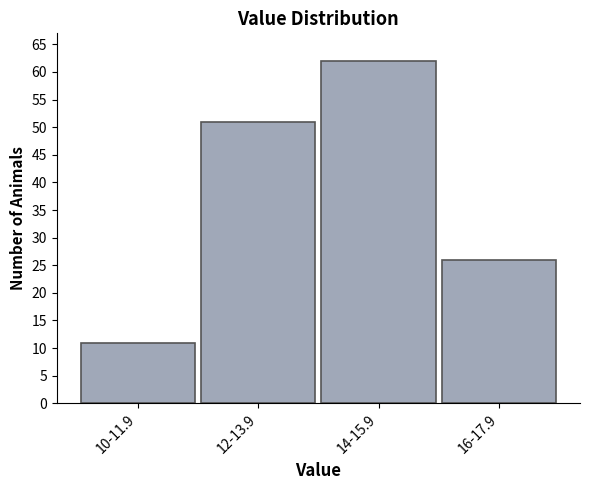

Reading right to left, extract all data points from this chart.

16-17.9=26	14-15.9=62	12-13.9=51	10-11.9=11